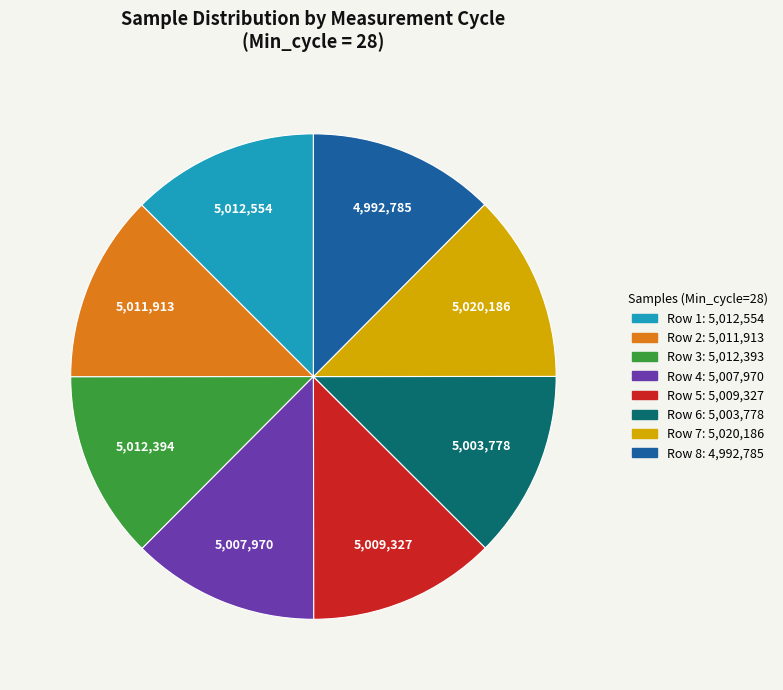

Is there any slice that represents more than half of the pie?

No